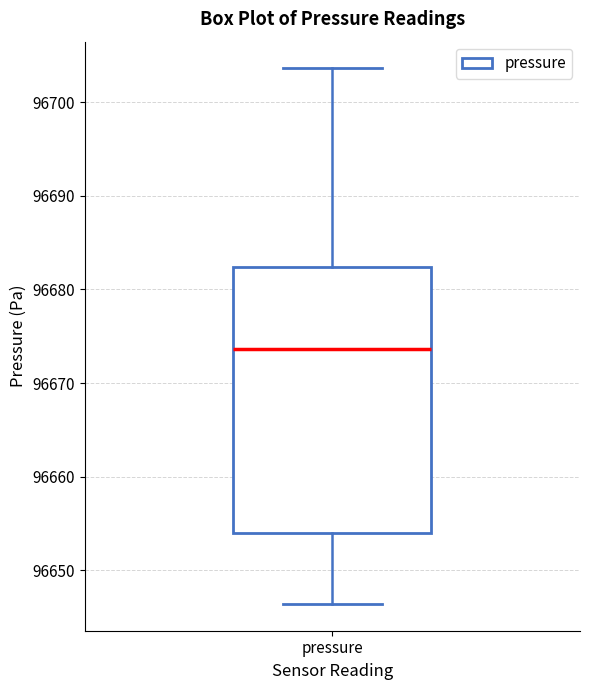

Read this box plot against the y-axis: the position of the median line, the range covered by the box, and the ends of both whiskers. The values are not printed on the chart, so give them approximately, as read against the axis.

median 96674, box 96654 to 96682, whiskers 96646 to 96704